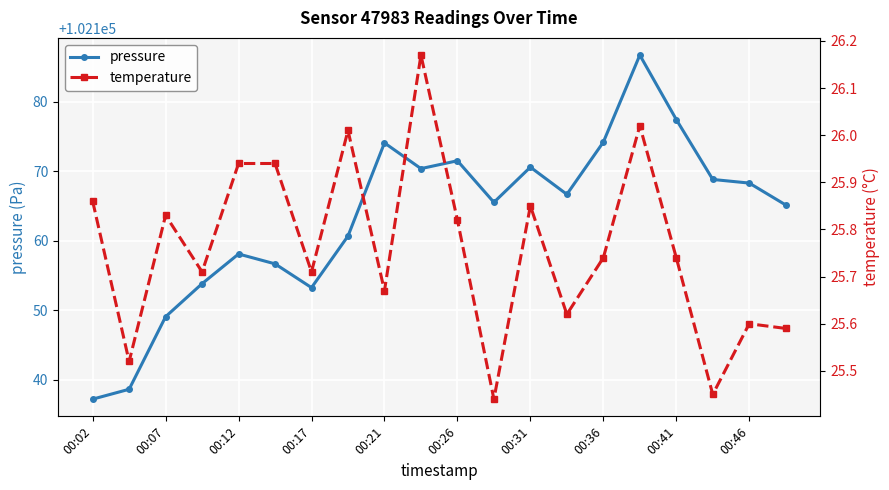

What is the sum of all temperature values?

515.2